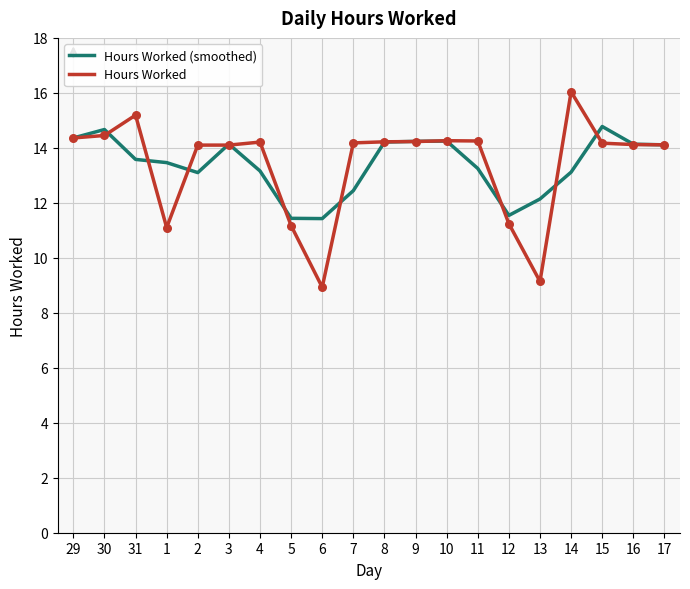

At how many categories does at least one series exceed 13?

16